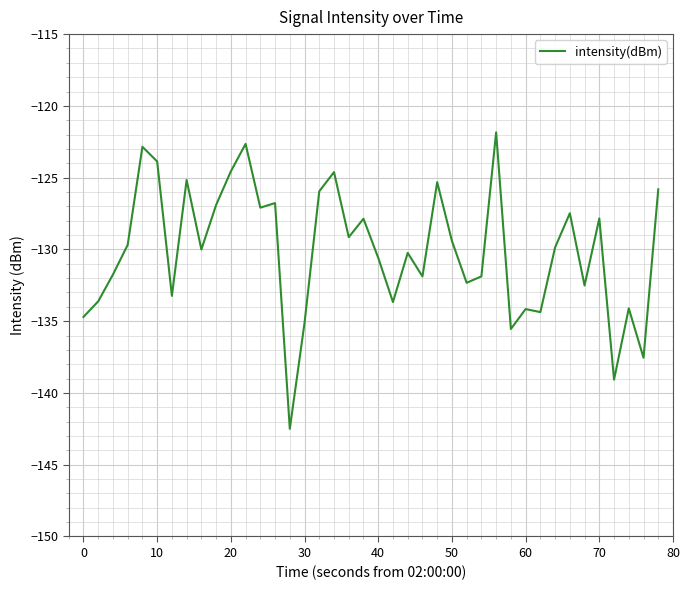

What is the difference between the maximum and minimum values?

20.7